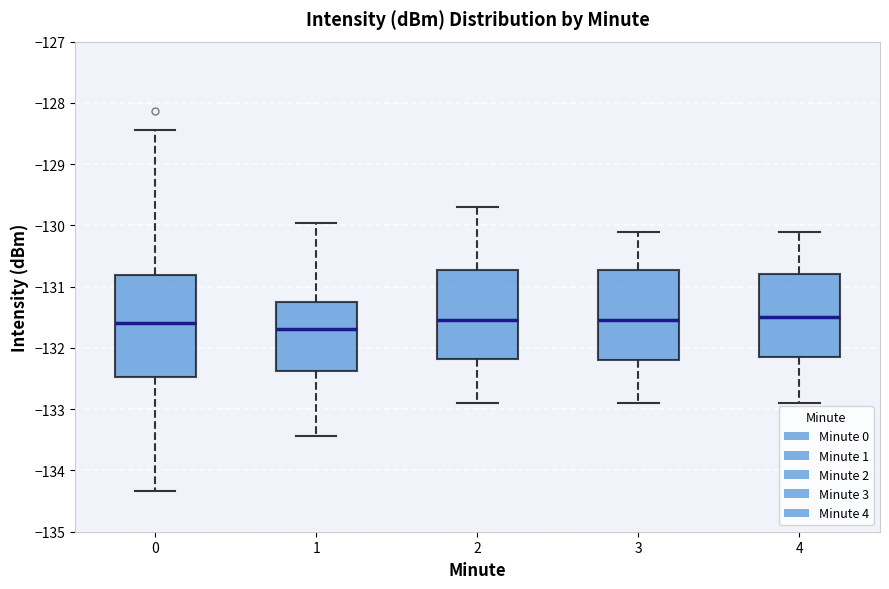

Which box is the tallest, from its lower edge to its upper edge?

0